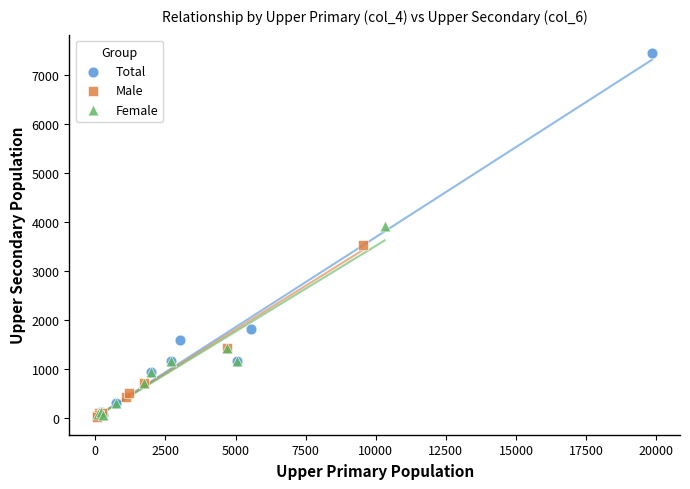

Which series has the widest spread of Y values?

Total